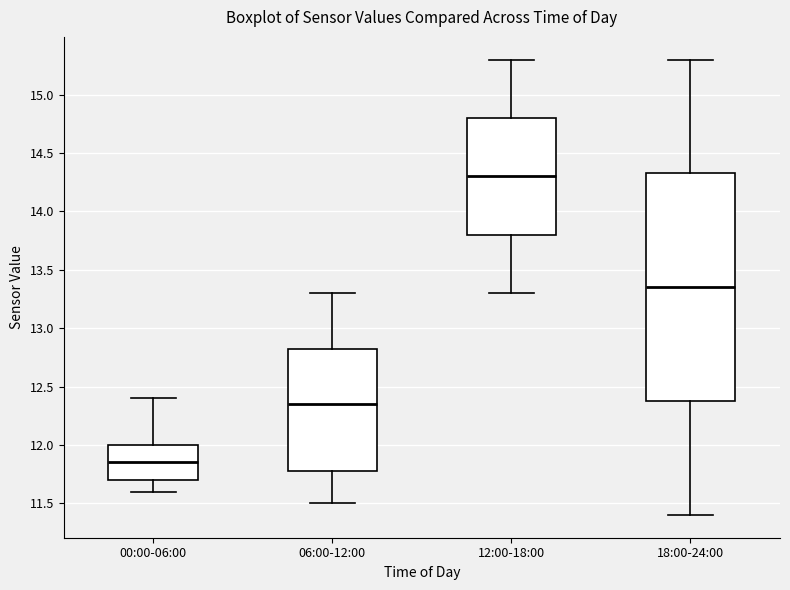

Where does the lower whisker of the box for 18:00-24:00 end on the y-axis? The values are not printed on the chart, so give them approximately, as read against the axis.

11.40